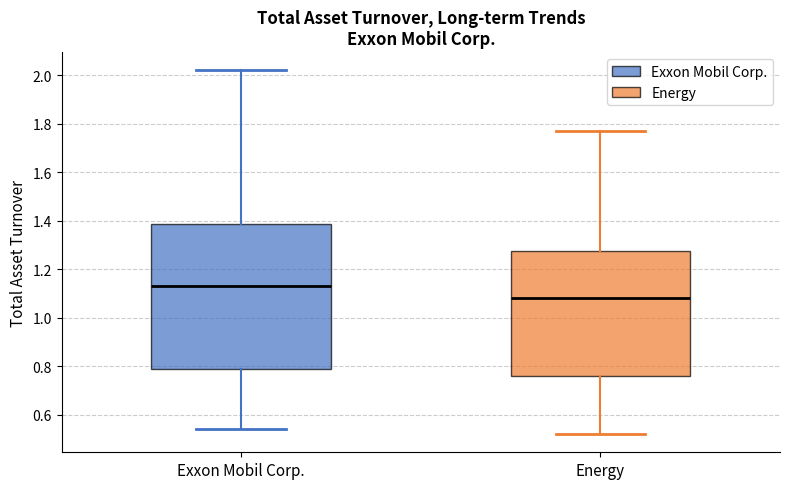

Reading left to right, read every box against the y-axis: the position of its median line, the range the box covers, and the ends of its whiskers. The values are not printed on the chart, so give them approximately, as read against the axis.

Exxon Mobil Corp.: median 1.14, box 0.80 to 1.38, whiskers 0.54 to 2.02
Energy: median 1.08, box 0.76 to 1.28, whiskers 0.52 to 1.78